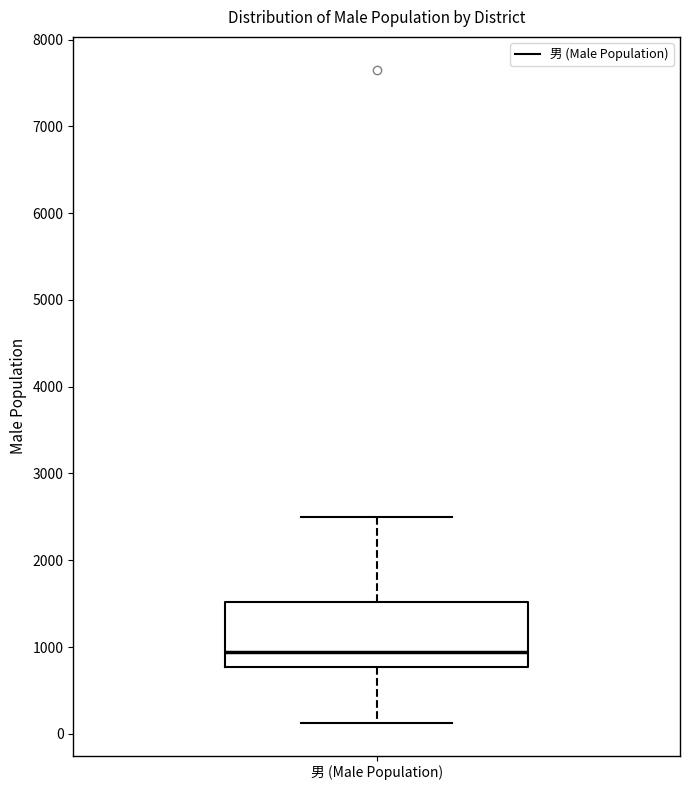

Transcribe this box plot: give where the median line is, the range the box spans, and where the two whiskers end, as read against the y-axis. The values are not printed on the chart, so give them approximately, as read against the axis.

median 900, box 800 to 1500, whiskers 100 to 2500